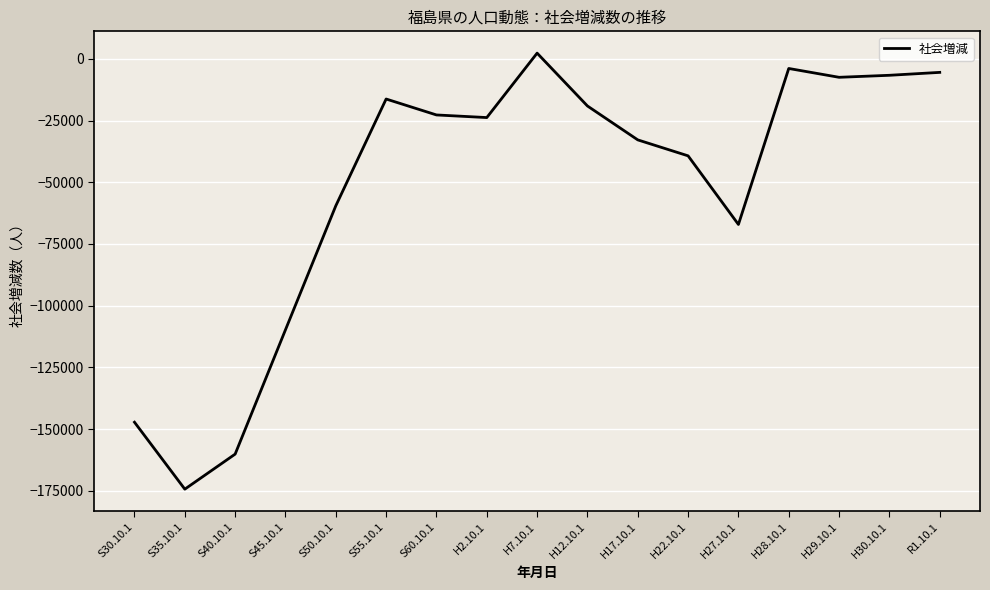

What is the greatest value displayed?

2339